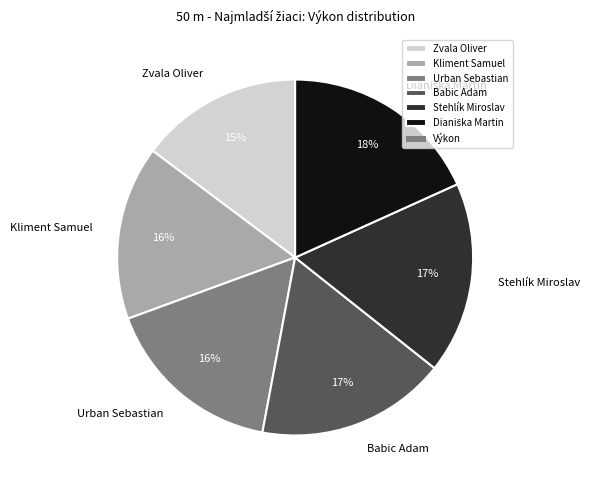

Which slice is the smallest?

Zvala Oliver